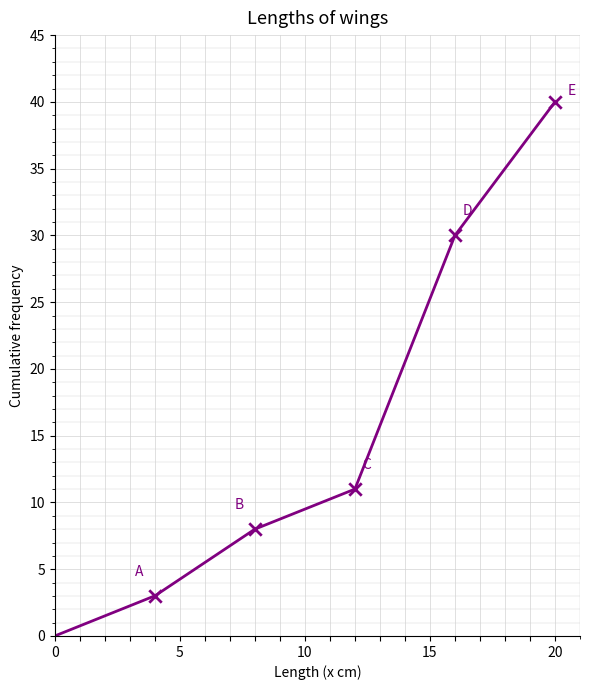

Approximately how many times larger is the value at 4 compared to 16?

0.1